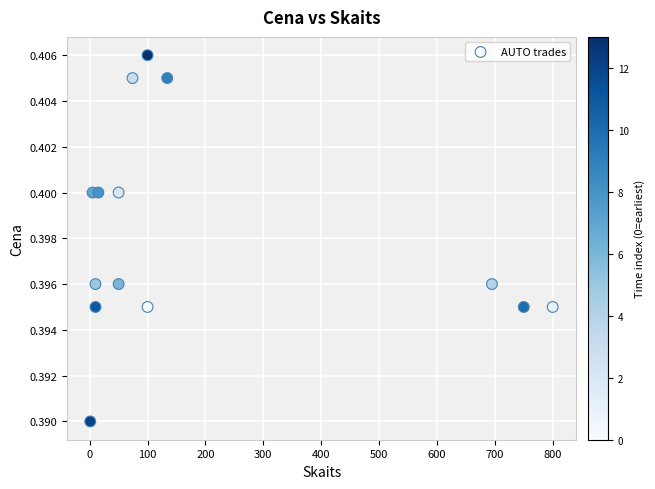

What is the range of X values (max minus min)?

799.0